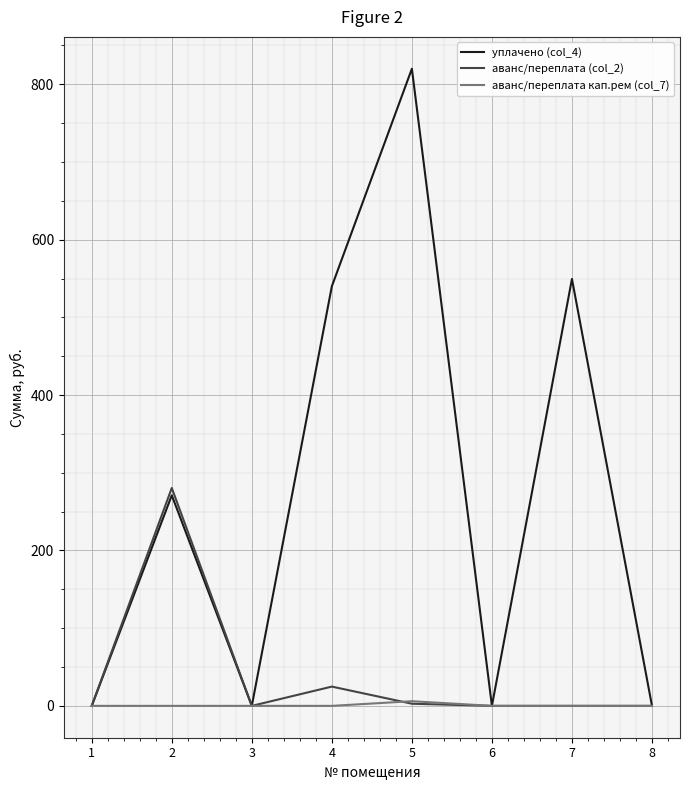

List the series in order of their peak value, highest first.

уплачено (col_4), аванс/переплата (col_2), аванс/переплата кап.рем (col_7)